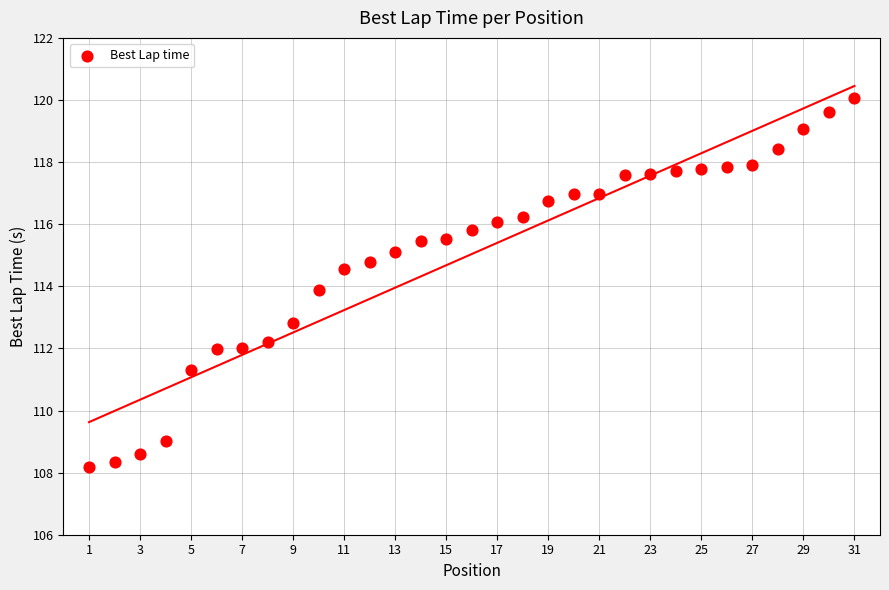

What is the range of X values (max minus min)?

30.0